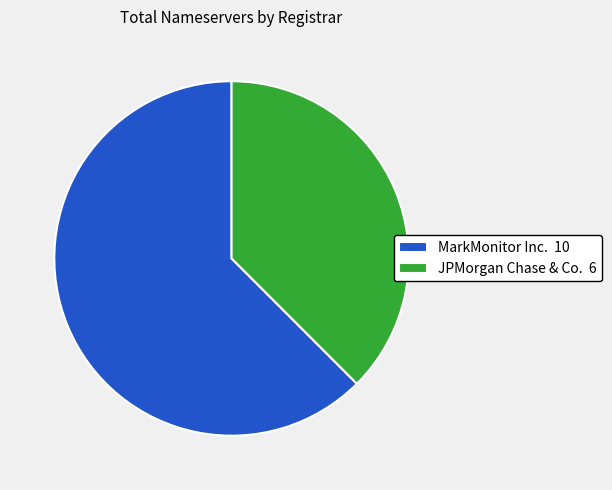

Combined, do MarkMonitor Inc. 10 and JPMorgan Chase & Co. 6 account for over 50%?

Yes